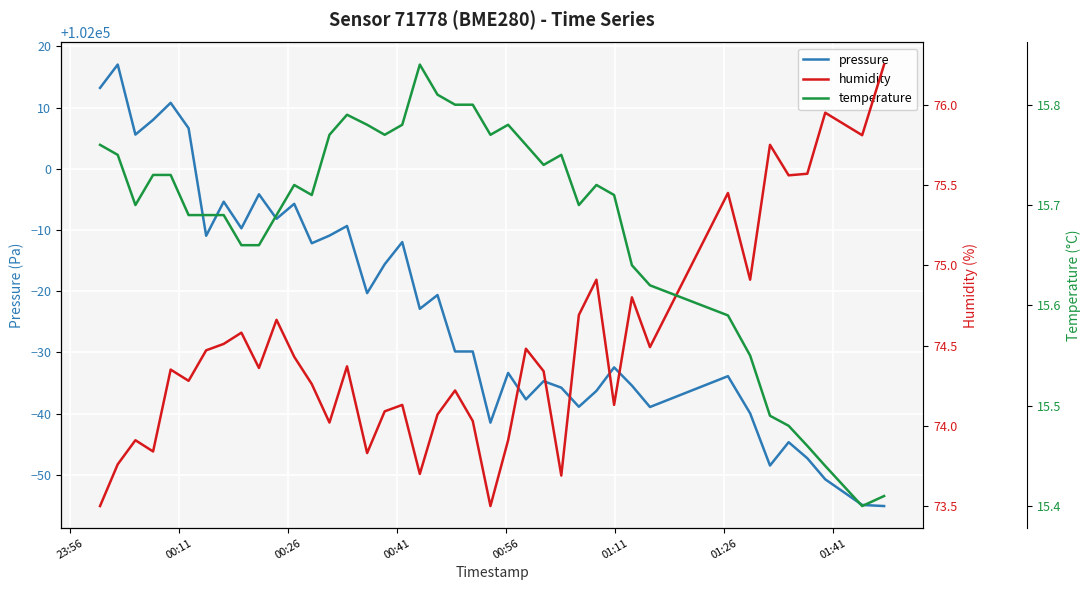

What is the highest value of the pressure series?

102017.0